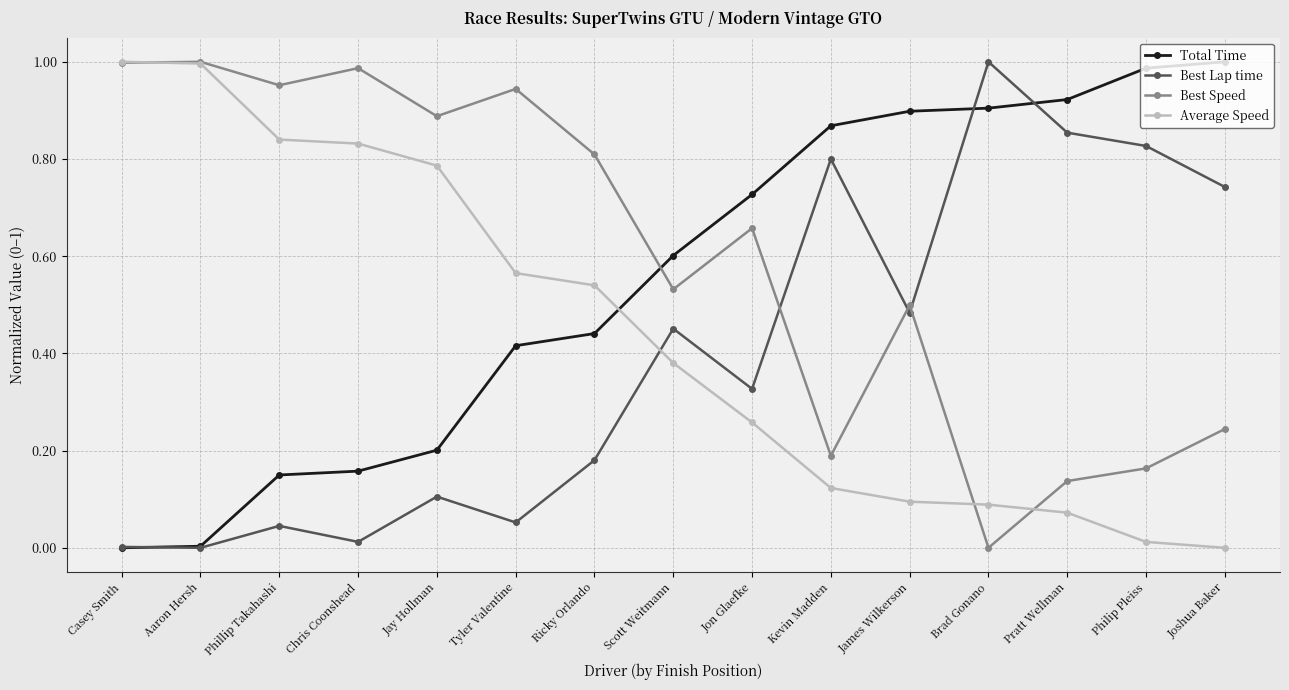

The Total Time series shows 0.1 at Phillip Takahashi. True or false?

True